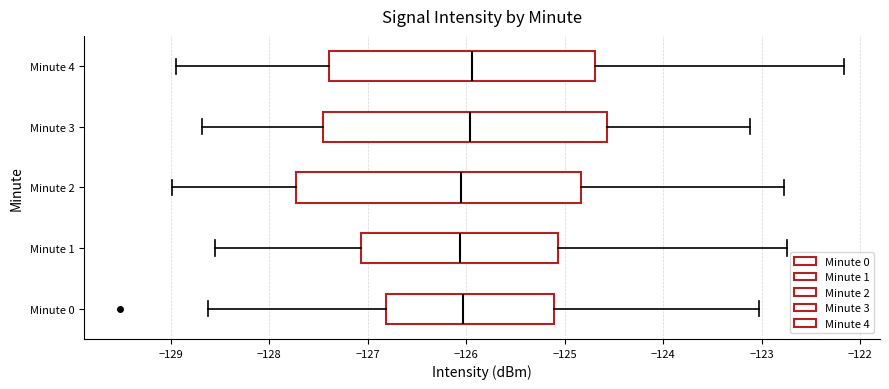

Reading bottom to top, transcribe this box plot: for each box, give where its median line is, the range the box spans, and where its two whiskers end, as read against the x-axis. The values are not printed on the chart, so give them approximately, as read against the axis.

Minute 0: median -126.0, box -126.8 to -125.1, whiskers -128.6 to -123.0
Minute 1: median -126.1, box -127.1 to -125.1, whiskers -128.6 to -122.7
Minute 2: median -126.1, box -127.7 to -124.8, whiskers -129.0 to -122.8
Minute 3: median -126.0, box -127.5 to -124.6, whiskers -128.7 to -123.1
Minute 4: median -125.9, box -127.4 to -124.7, whiskers -128.9 to -122.2